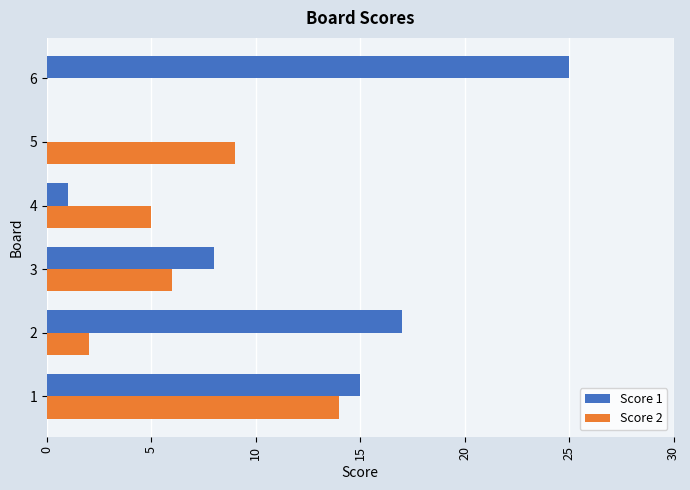

What are all the series names shown in the legend?

Score 1, Score 2